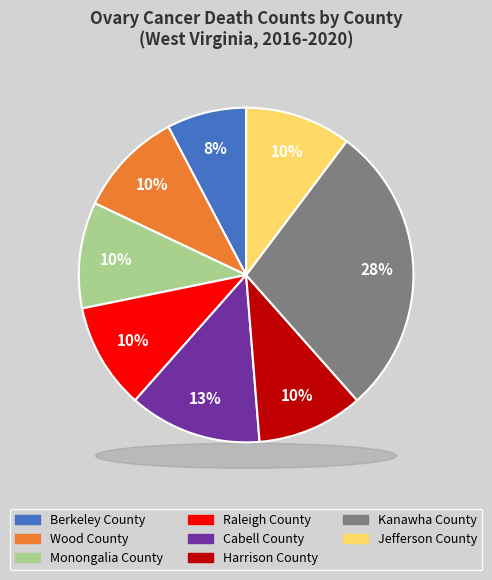

To the nearest percent, what is the combined percentage of Kanawha County and Raleigh County?

38%